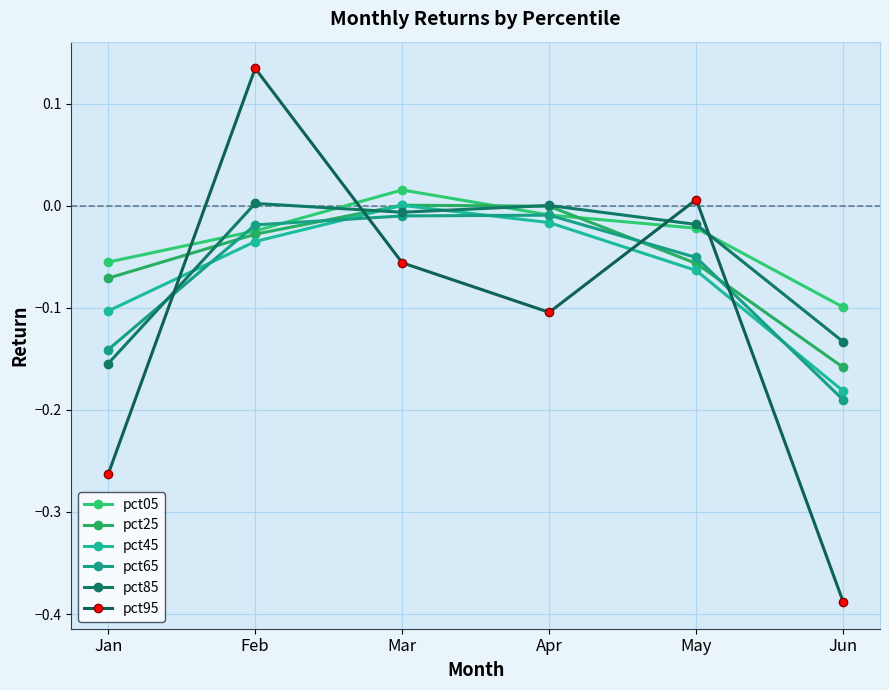

What is the difference between the highest and lowest values at Apr?

0.1